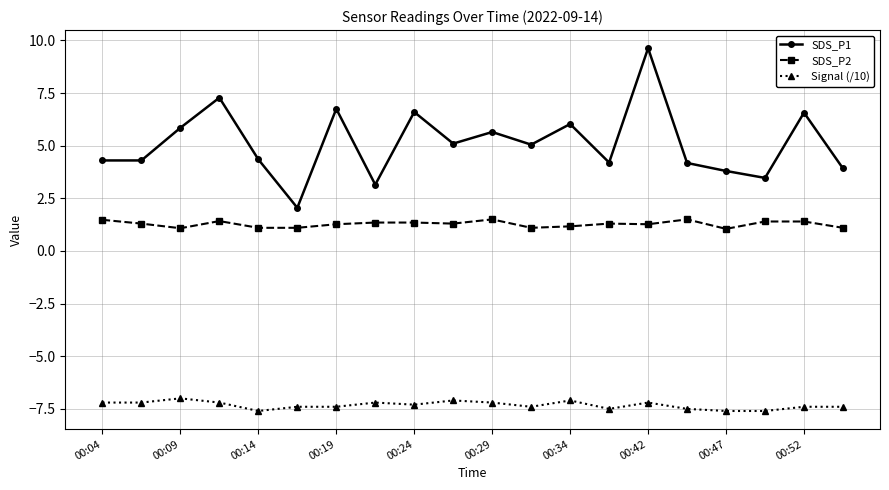

True or false: SDS_P2 has more than 2 points higher than both neighbors.

True